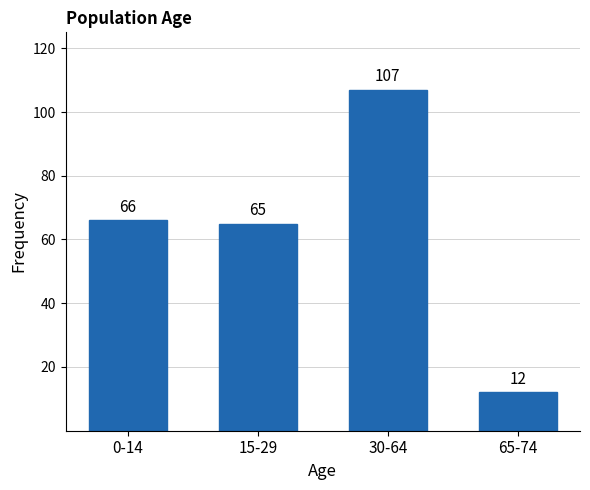

Reading left to right, list all the values displayed in this chart.

66	65	107	12